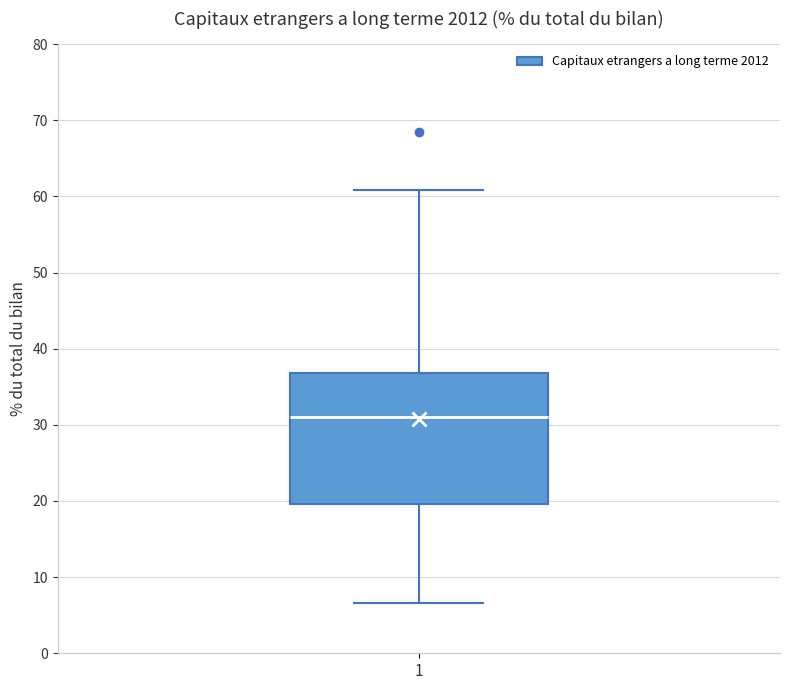

Read this box plot against the y-axis: the position of the median line, the range covered by the box, and the ends of both whiskers. The values are not printed on the chart, so give them approximately, as read against the axis.

median 31, box 20 to 37, whiskers 7 to 61